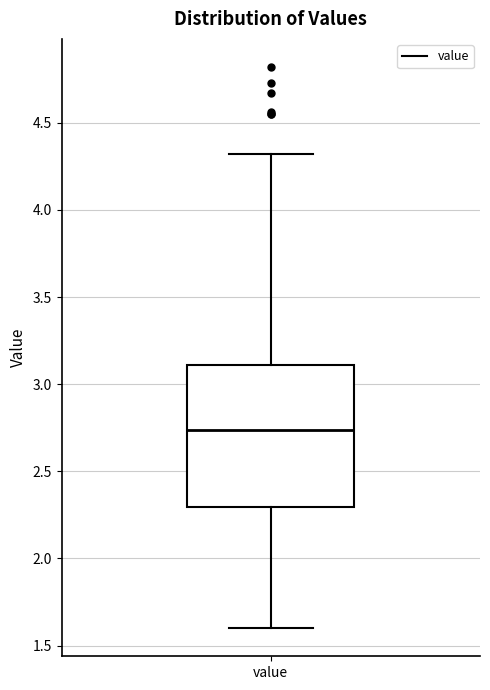

Where is the lower edge of the box for value on the y-axis? The values are not printed on the chart, so give them approximately, as read against the axis.

2.30